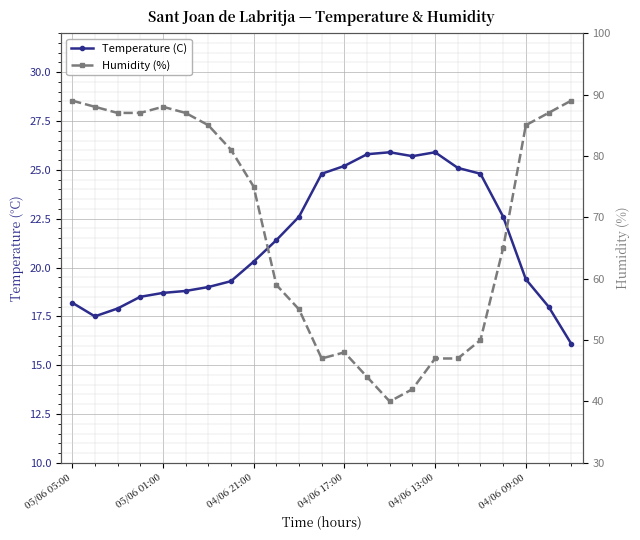

Which series changed the most between 6 and 21?

Humidity (%)